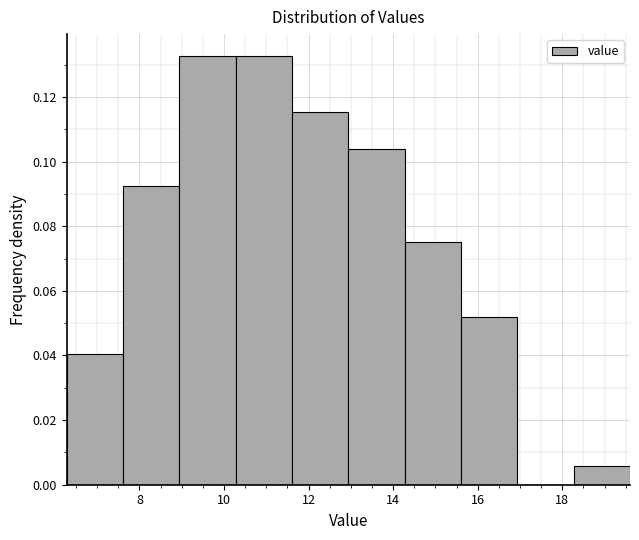

Reading left to right, transcribe this chart: for each bar, give the range it covers on the x-axis and its height. Neither the bar edges nor the heights are printed on the chart, so give them approximately, as read against the axes.

6.2 to 7.6: 0.040
7.6 to 9.0: 0.092
9.0 to 10.2: 0.132
10.2 to 11.6: 0.132
11.6 to 13.0: 0.116
13.0 to 14.2: 0.104
14.2 to 15.6: 0.076
15.6 to 17.0: 0.052
17.0 to 18.2: 0
18.2 to 19.6: 0.006